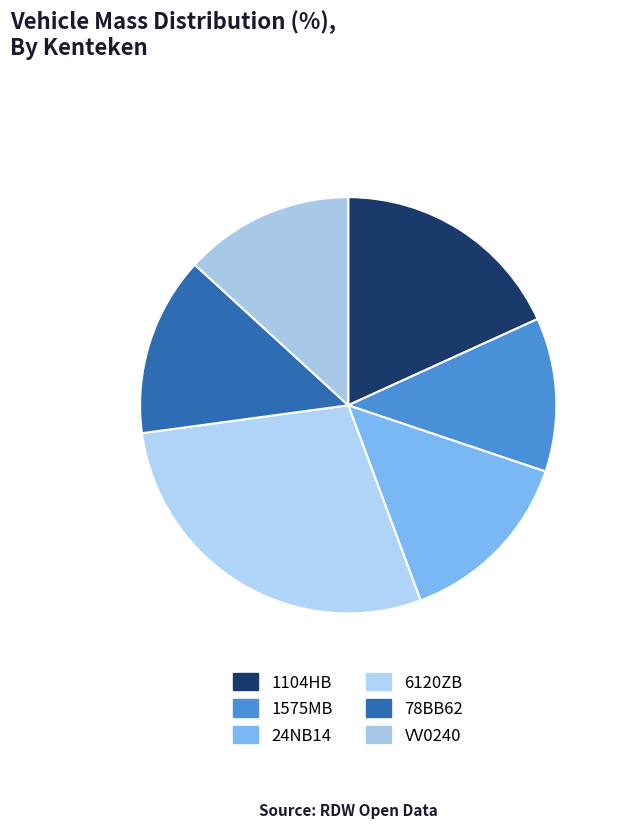

Is there a majority slice in this chart?

No